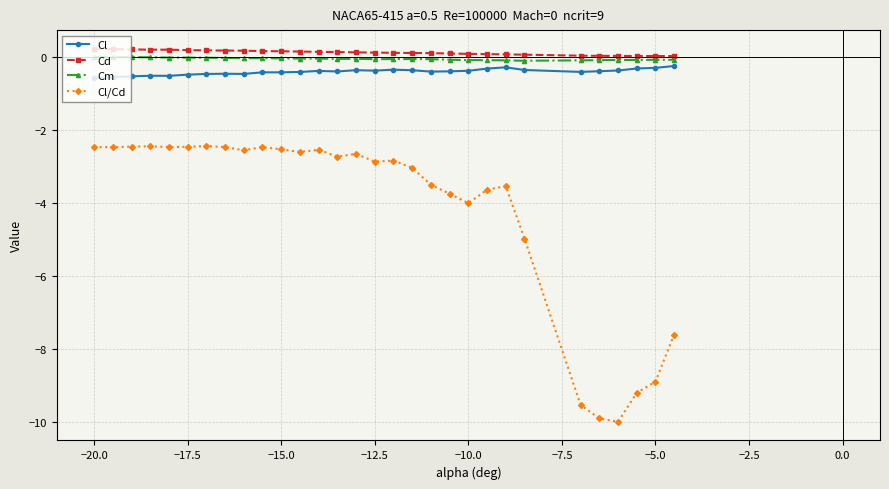

What is the maximum value for Cl/Cd?

-2.4